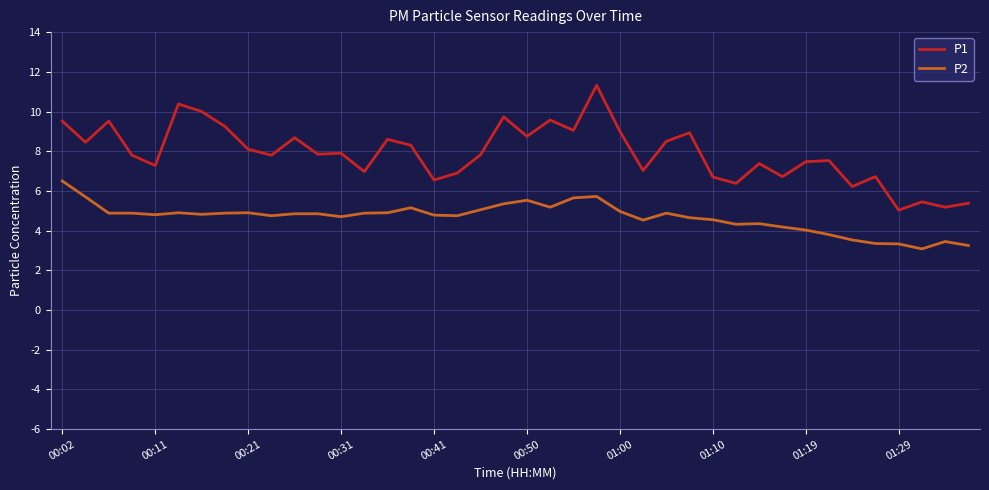

What is the greatest value displayed?

11.3